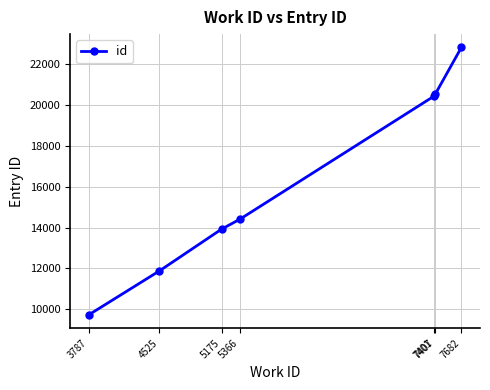

Does the chart display data point markers on the line(s)?

Yes